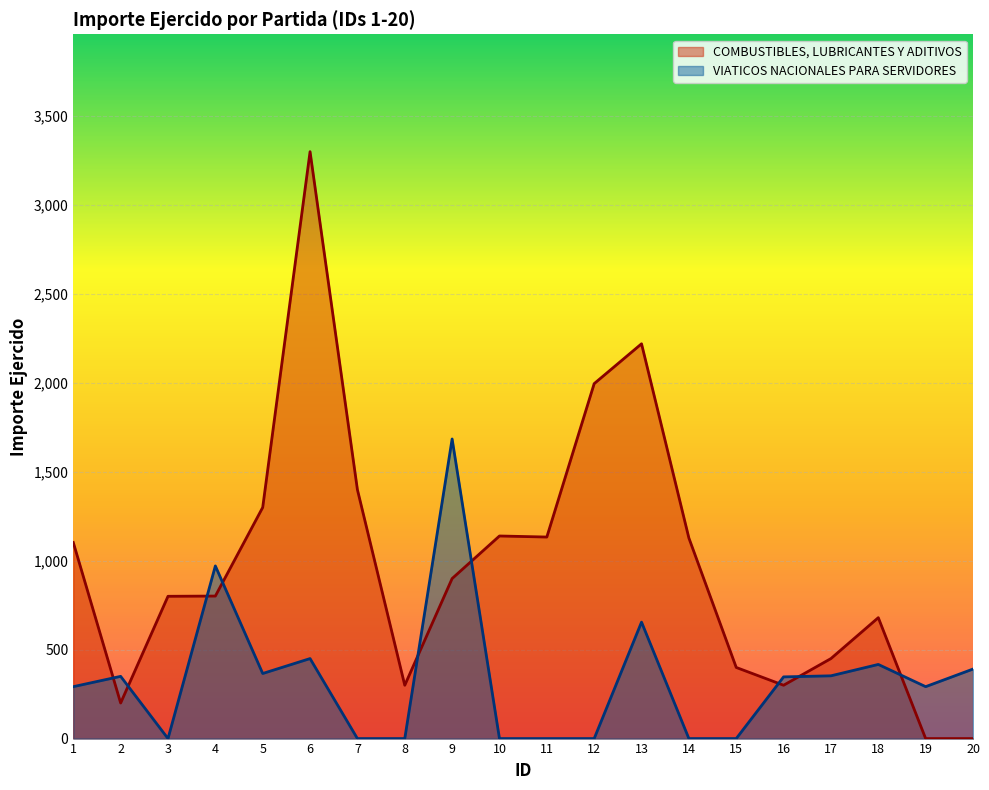

Between 10 and 16, which series saw the biggest shift?

COMBUSTIBLES, LUBRICANTES Y ADITIVOS